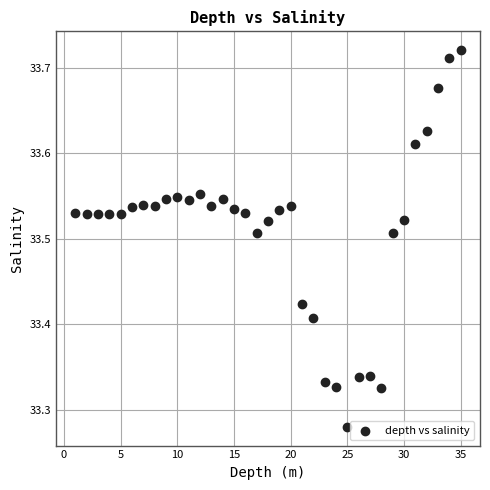

What is the range of Y values (max minus min)?

0.4